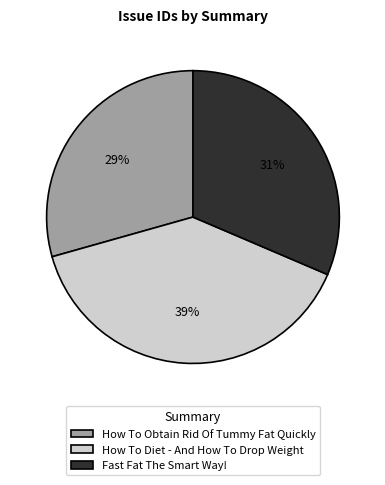

How many segments does this pie chart have?

3